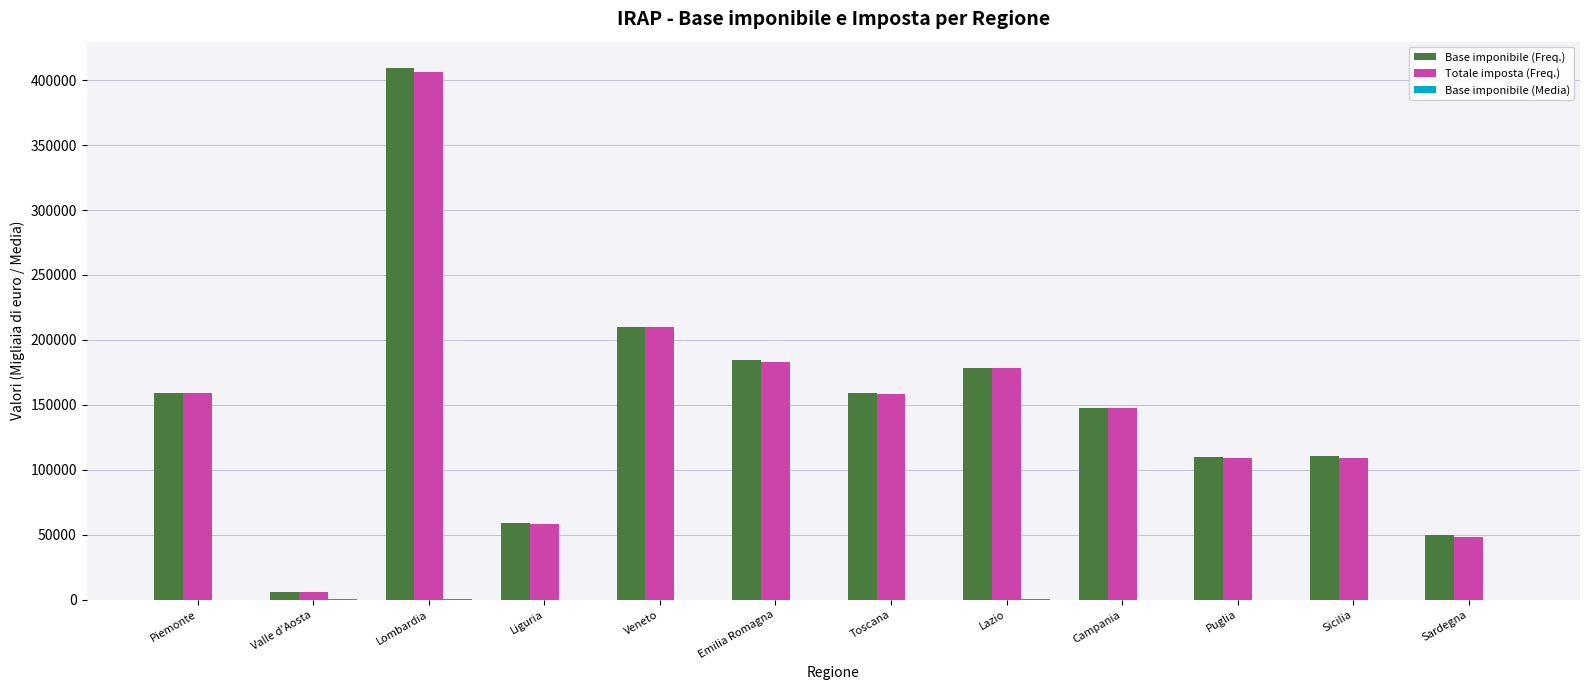

Which category has the highest value across all series?

Lombardia